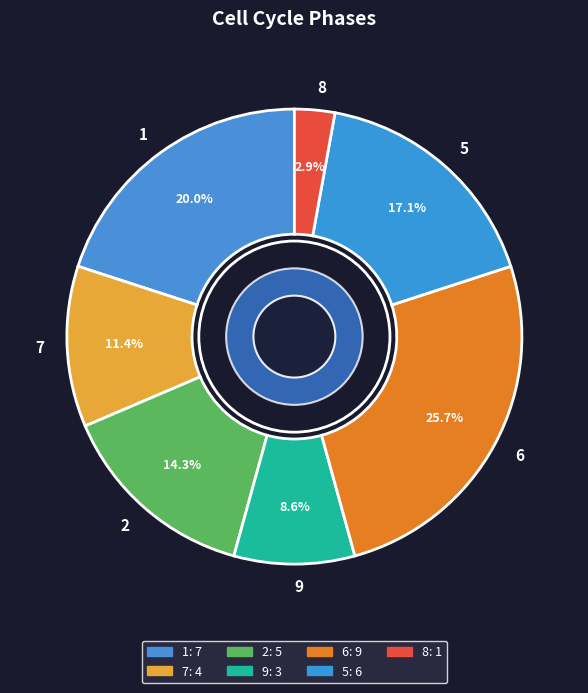

What is the largest slice in the pie chart?

6